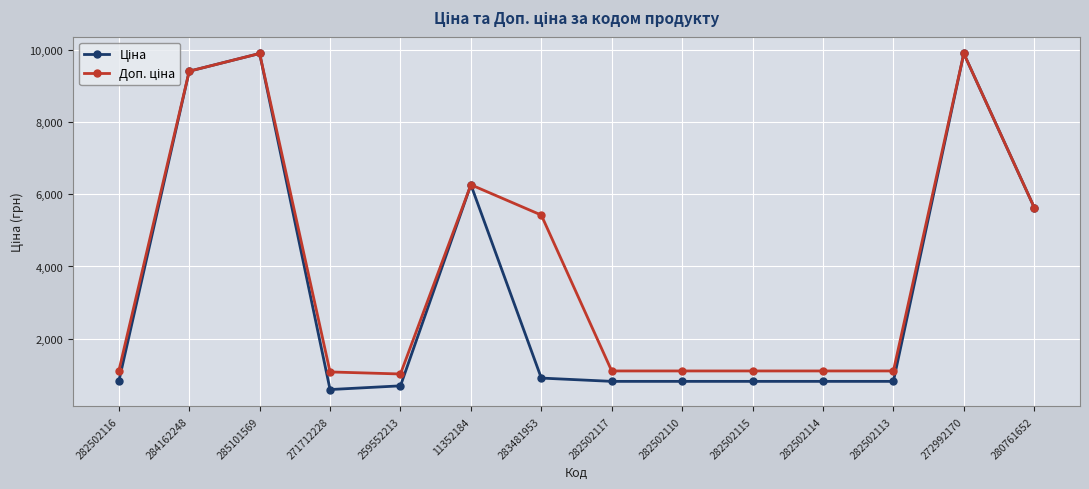

What is the label of the 10th point from the right?

259552213